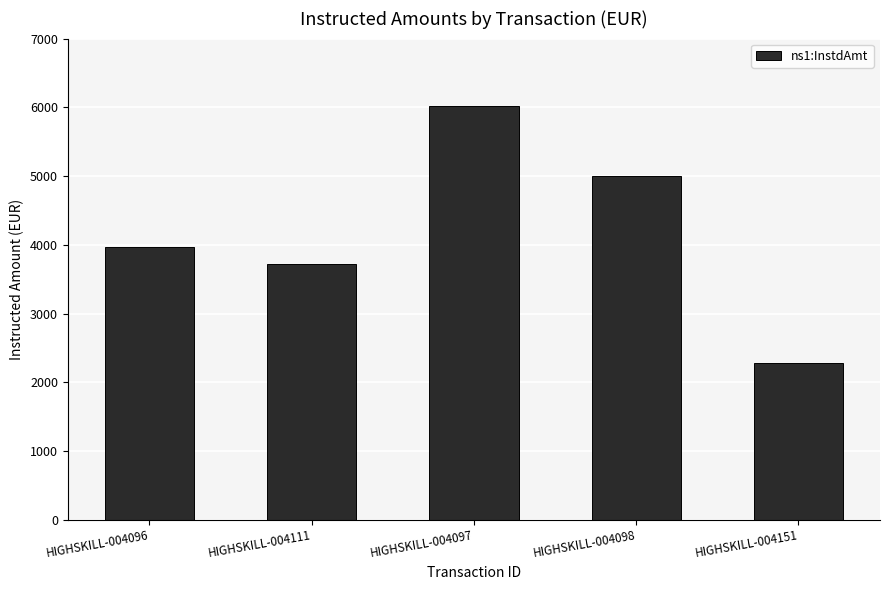

Read the value at HIGHSKILL-004098.

4996.0